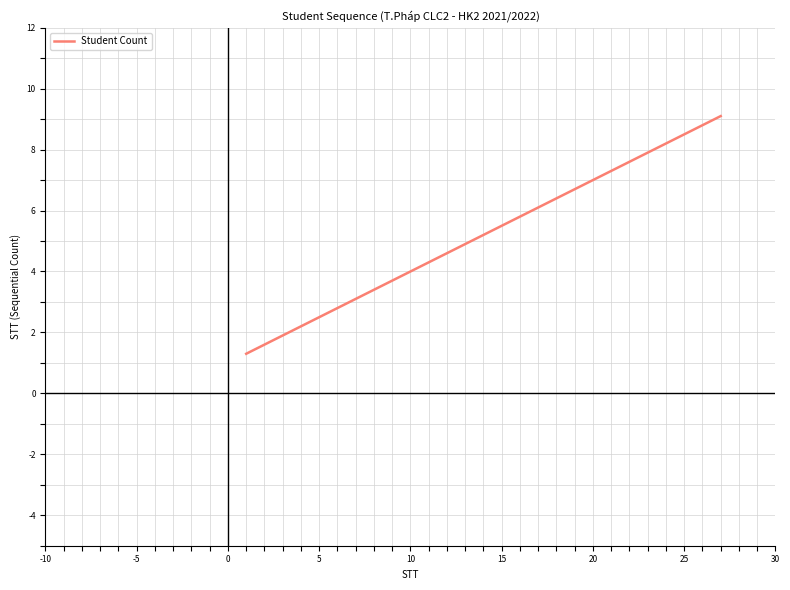

What is the minimum value shown in the chart?

1.3